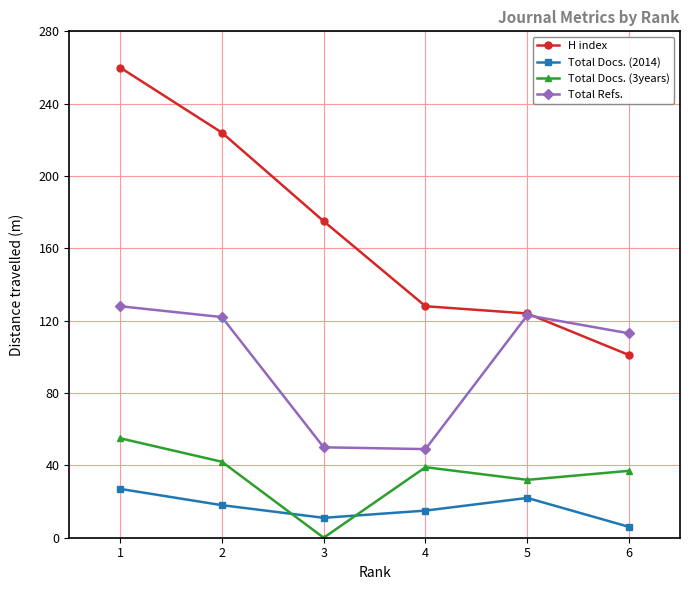

Does the chart display data point markers on the line(s)?

Yes